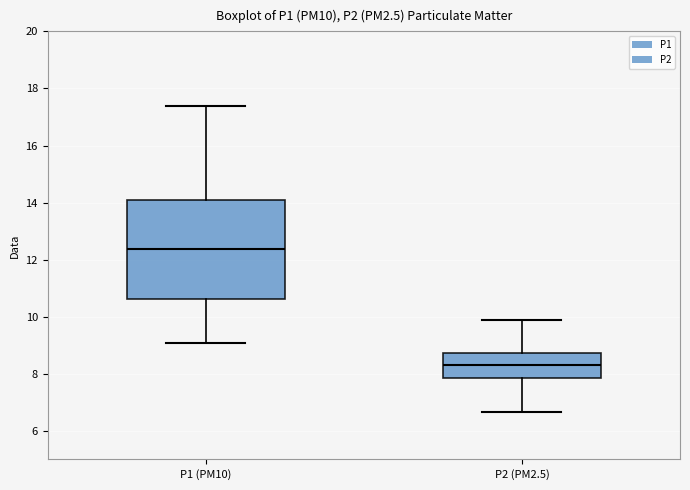

Which box has the lowest median line?

P2 (PM2.5)